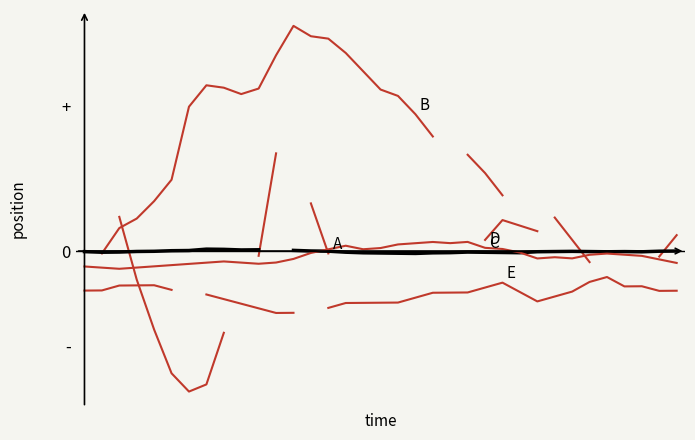

What is the difference between the maximum and second lowest values in the D series?

0.3